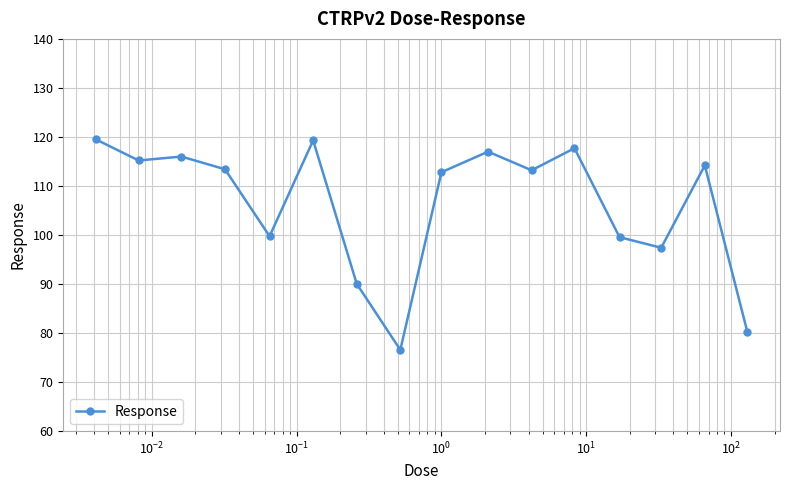

True or false: there are more than 2 points higher than both neighbors.

True